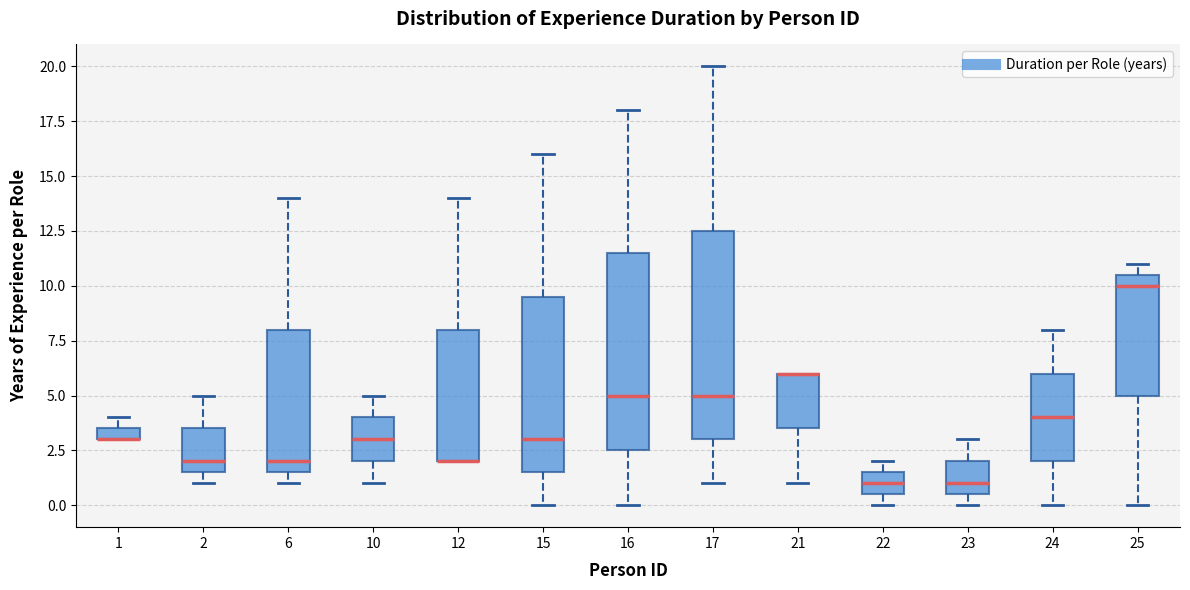

Where is the upper edge of the box at x = 16 on the y-axis? The values are not printed on the chart, so give them approximately, as read against the axis.

11.5